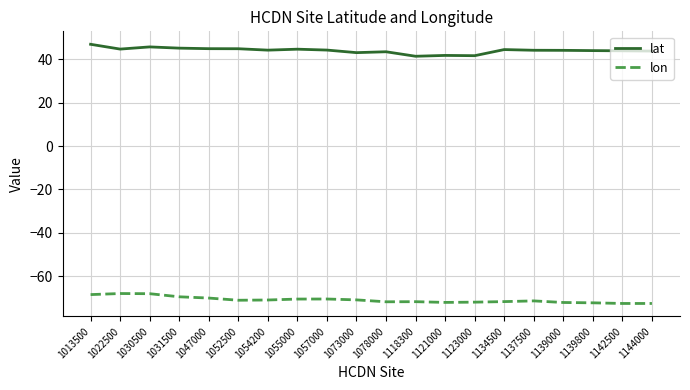

True or false: lon has more than 2 points higher than both neighbors.

True